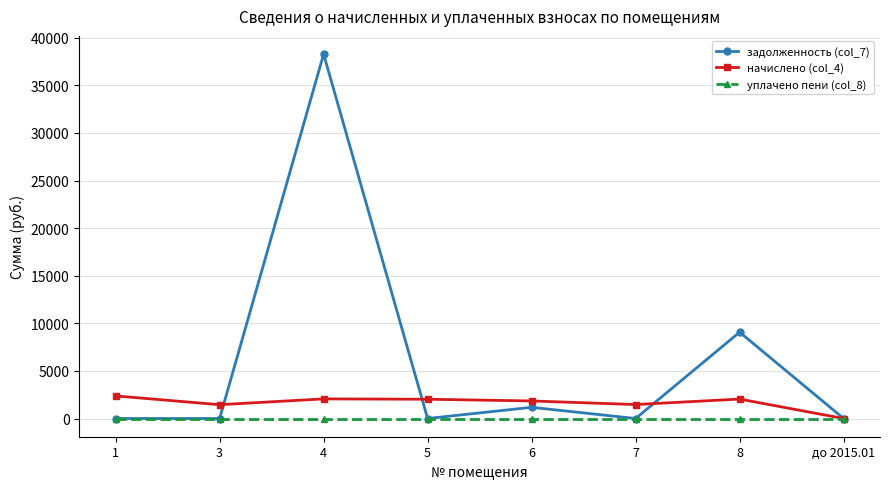

What is the spread (max minus min) of values at 1?

2371.9